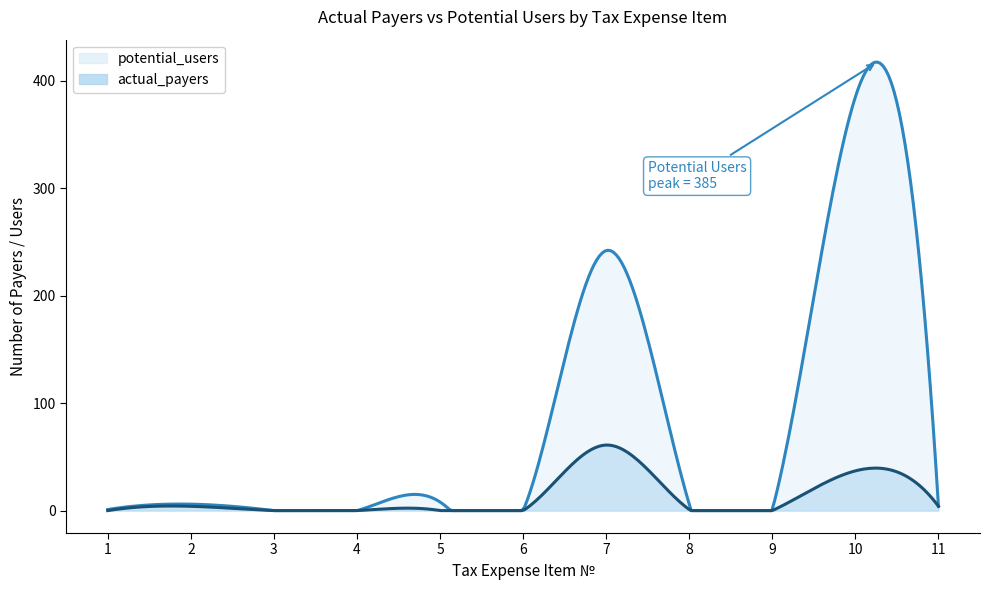

Is the value of actual_payers at 7 greater than the value of potential_users at 9?

Yes